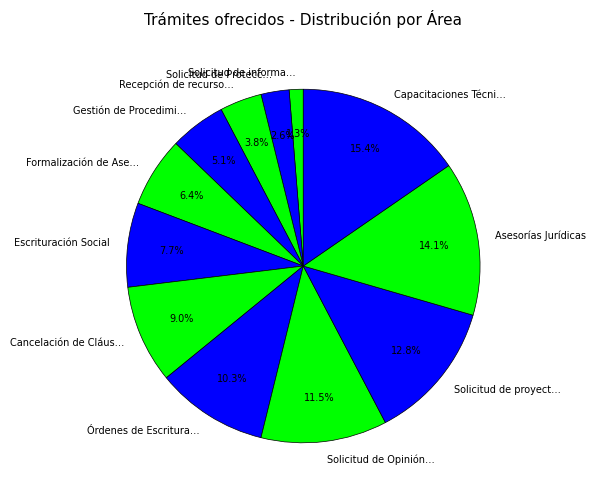

Approximately how many times larger is the value at Asesorías Jurídicas compared to Órdenes de Escritura…?

1.4